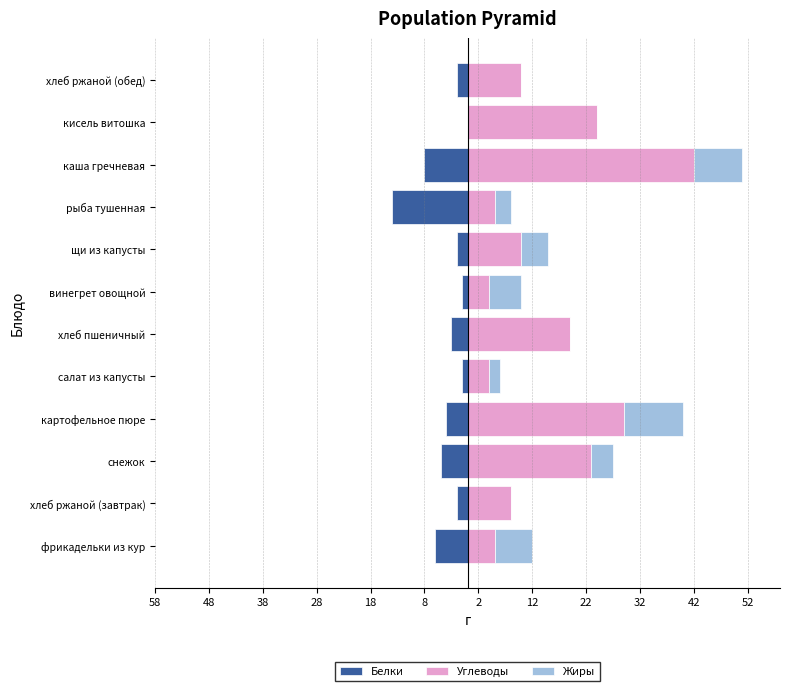

The Белки series shows -8 at снежок. True or false?

False